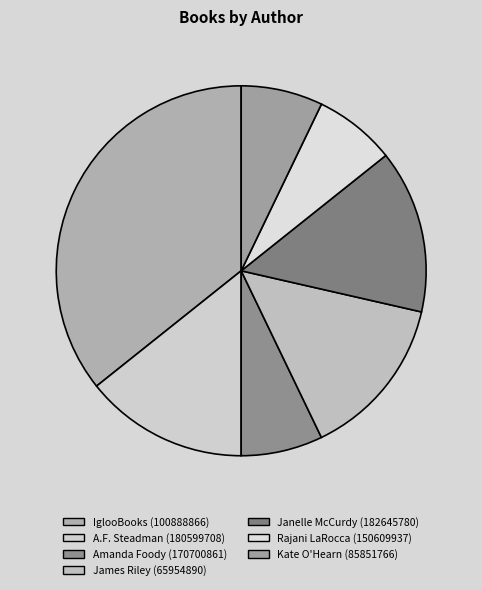

Combined, do Rajani LaRocca (150609937) and Janelle McCurdy (182645780) account for over 50%?

No